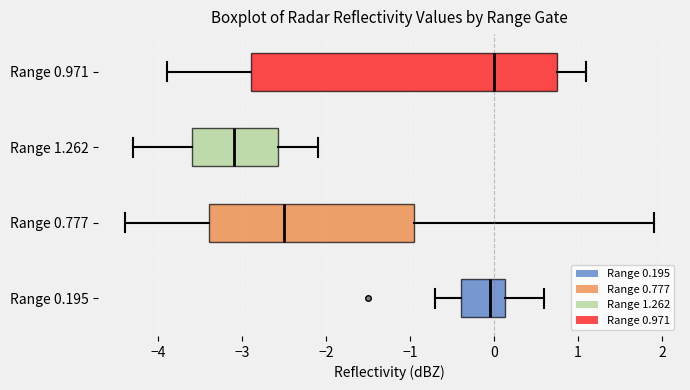

Comparing the boxes themselves (not the whiskers), which one is the widest?

Range 0.971